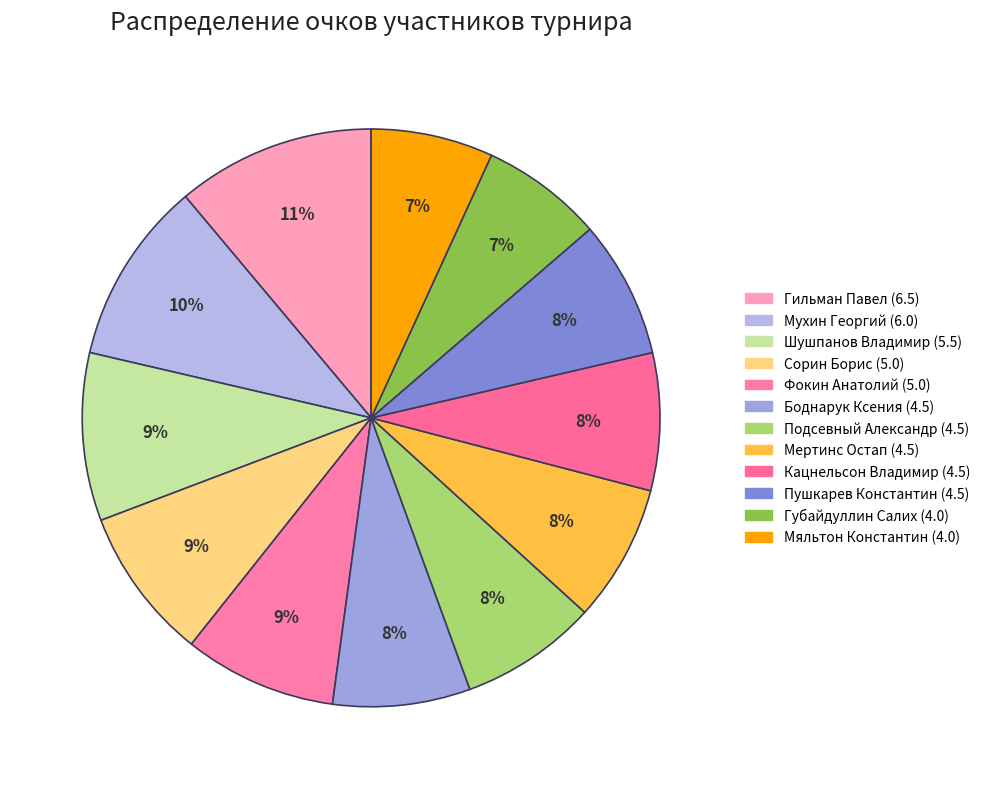

Is there any slice that represents more than half of the pie?

No